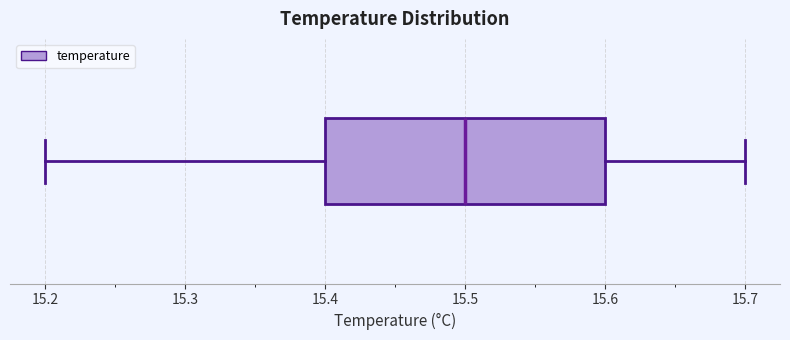

Where is the right edge of the box on the x-axis? The values are not printed on the chart, so give them approximately, as read against the axis.

15.6